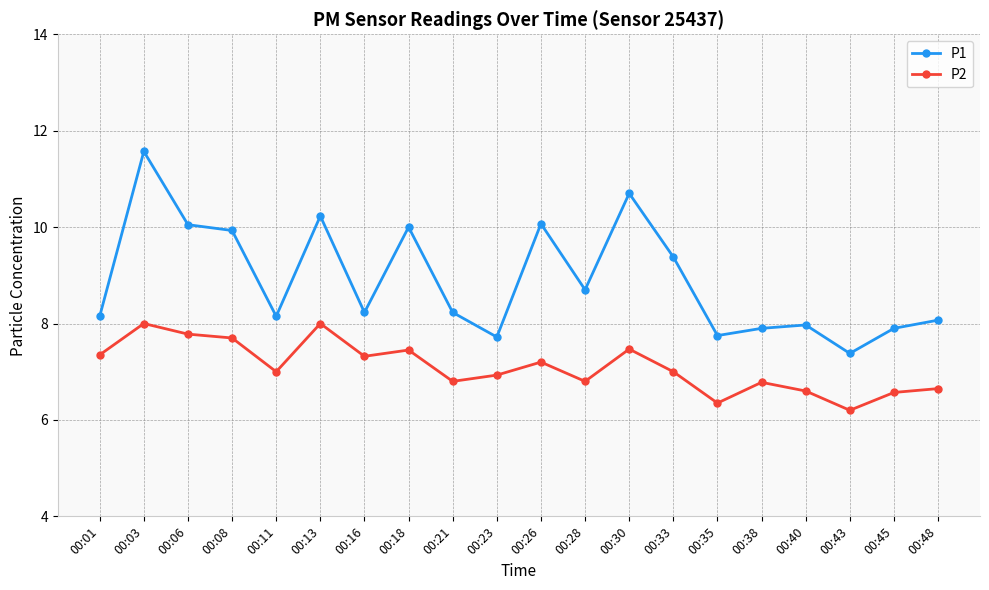

At how many categories does at least one series exceed 11?

1